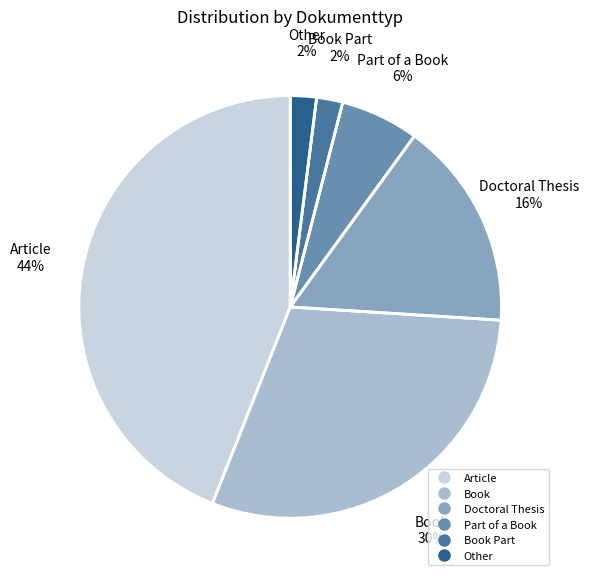

Is there any slice that represents more than half of the pie?

No